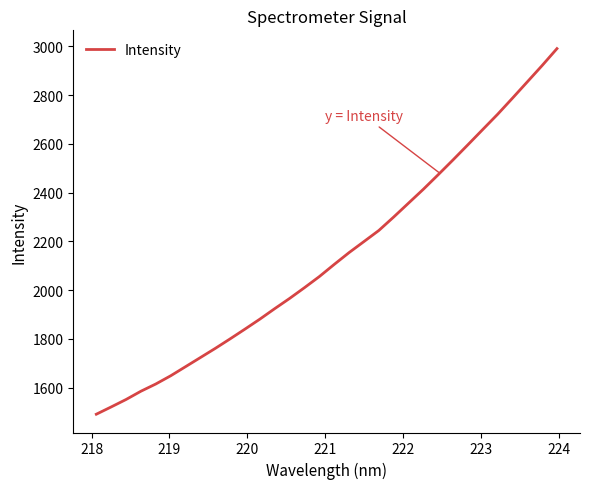

What is the minimum value shown in the chart?

1491.3